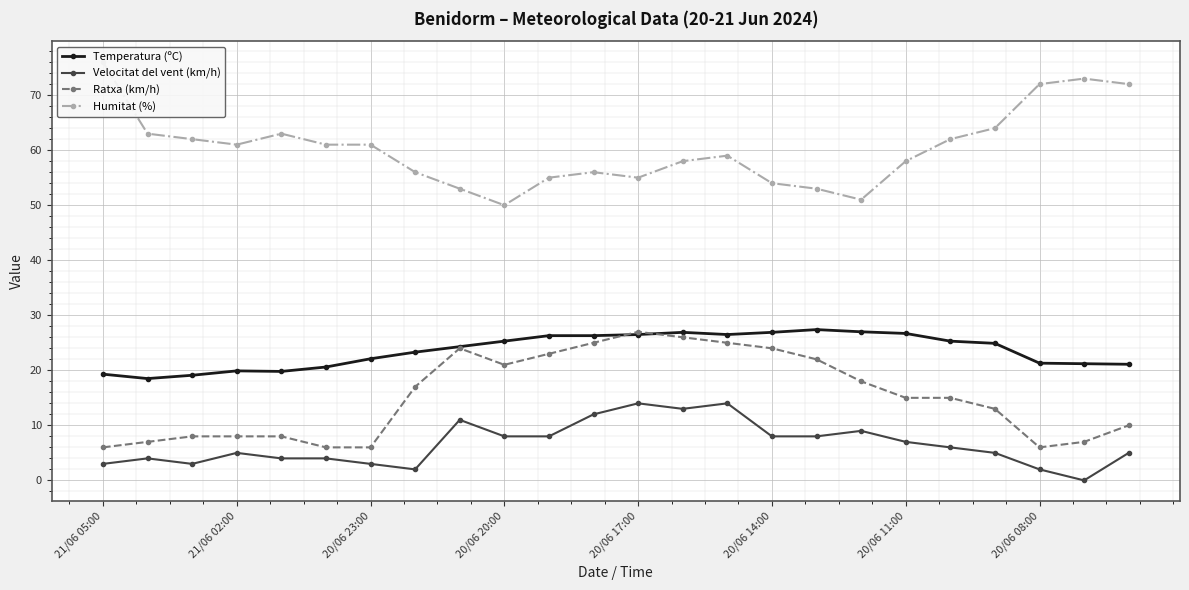

The Temperatura (ºC) series shows 15.2 at 20/06 20:00. True or false?

False